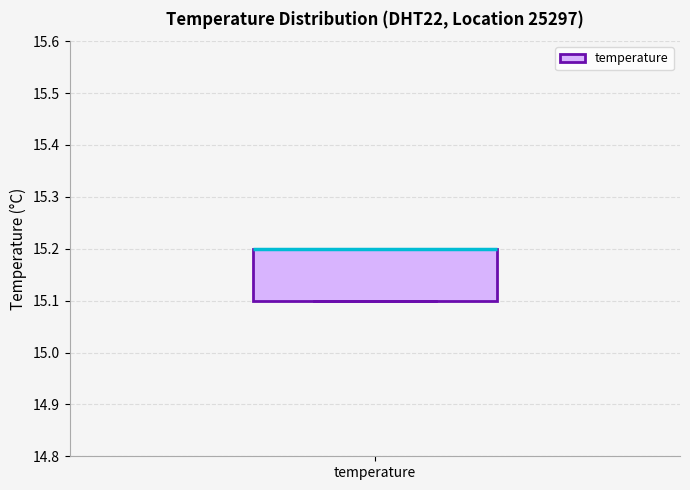

Where is the upper edge of the box for temperature on the y-axis? The values are not printed on the chart, so give them approximately, as read against the axis.

15.2